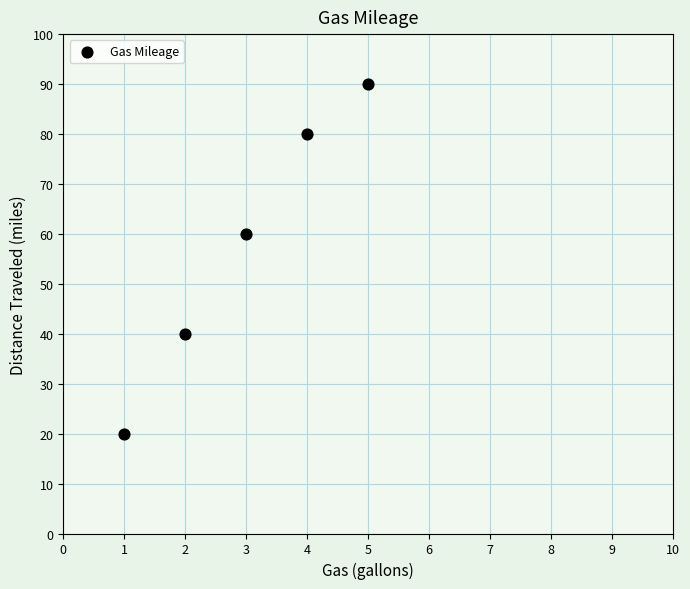

What Y value in the scatter plot is closest to 55?

60